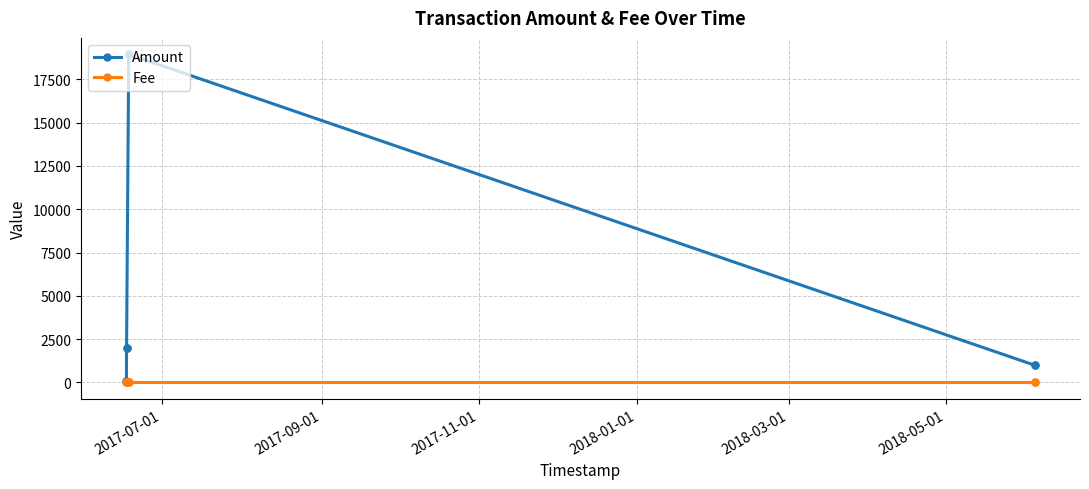

List the series in order of their peak value, highest first.

Amount, Fee